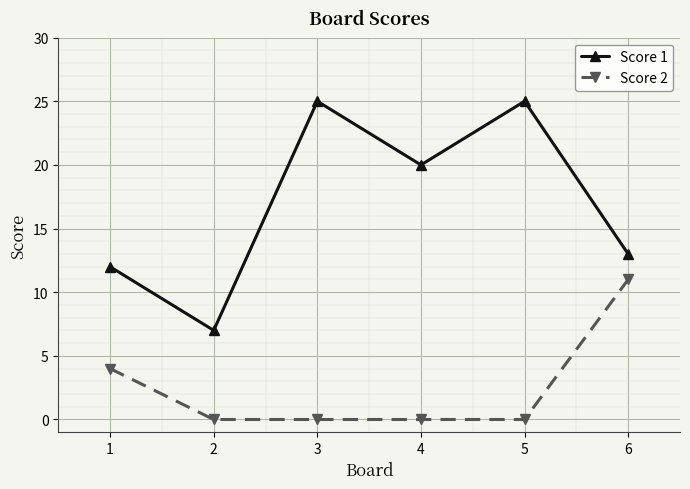

The Score 2 series shows 0 at 5. True or false?

True